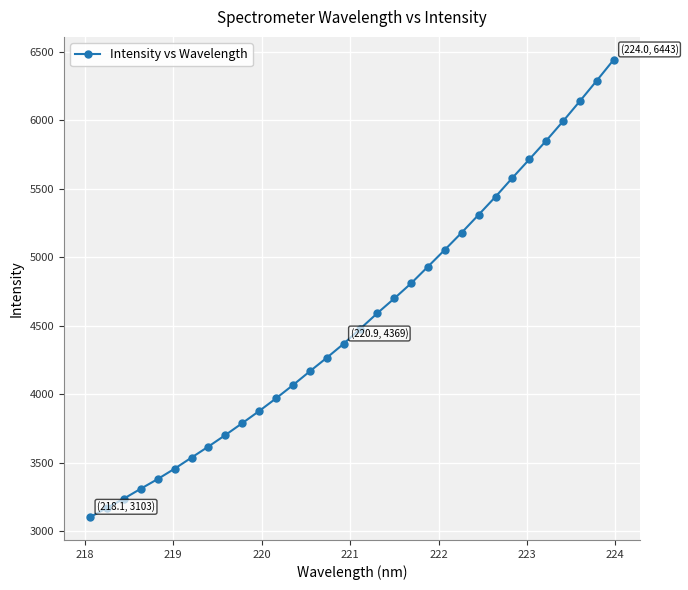

What is the value of the 25th point from the left?

5443.2